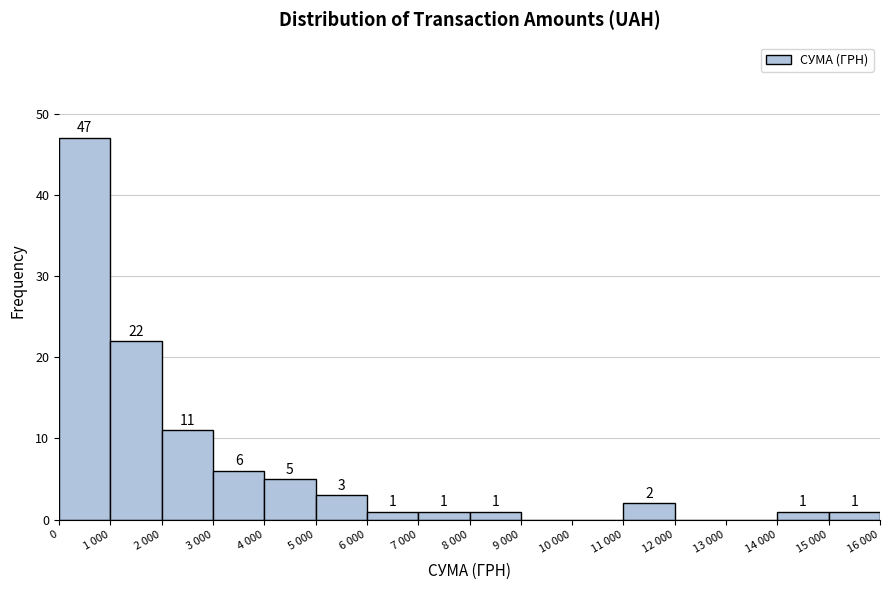

Reading left to right, transcribe all the data shown in this chart.

0=47	1 000=22	2 000=11	3 000=6	4 000=5	5 000=3	6 000=1	7 000=1	8 000=1	9 000=0	10 000=0	11 000=2	12 000=0	13 000=0	14 000=1	15 000=1